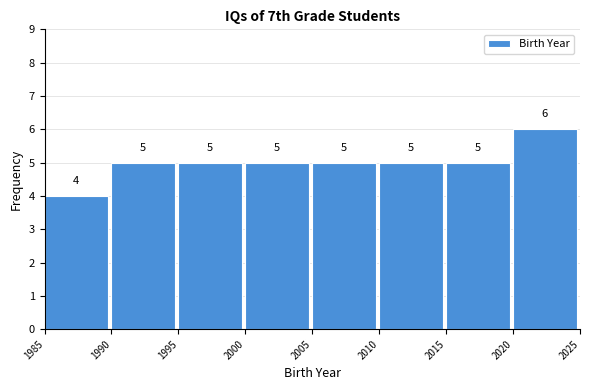

Reading left to right, list every bar in this chart as the range it spans on the x-axis followed by its height.

1985 to 1990: 4
1990 to 1995: 5
1995 to 2000: 5
2000 to 2005: 5
2005 to 2010: 5
2010 to 2015: 5
2015 to 2020: 5
2020 to 2025: 6